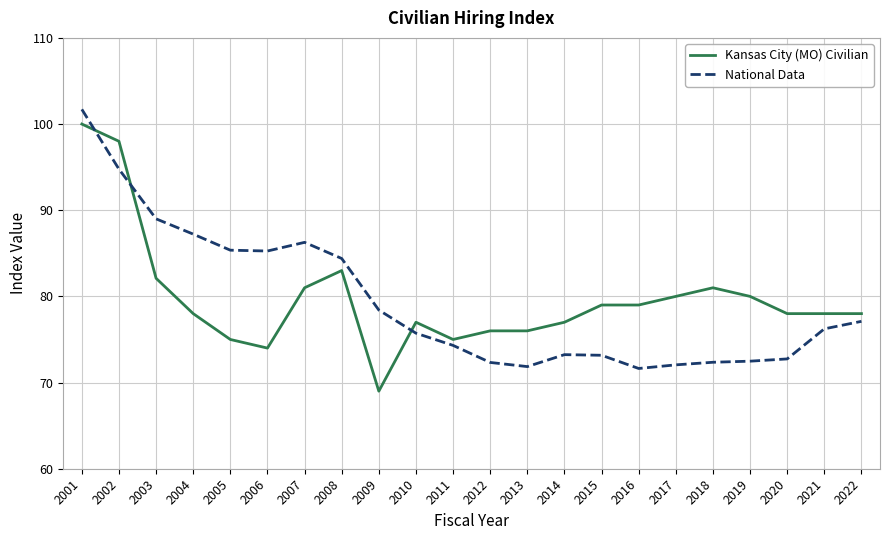

At which label is Kansas City (MO) Civilian closest to 84?

2008